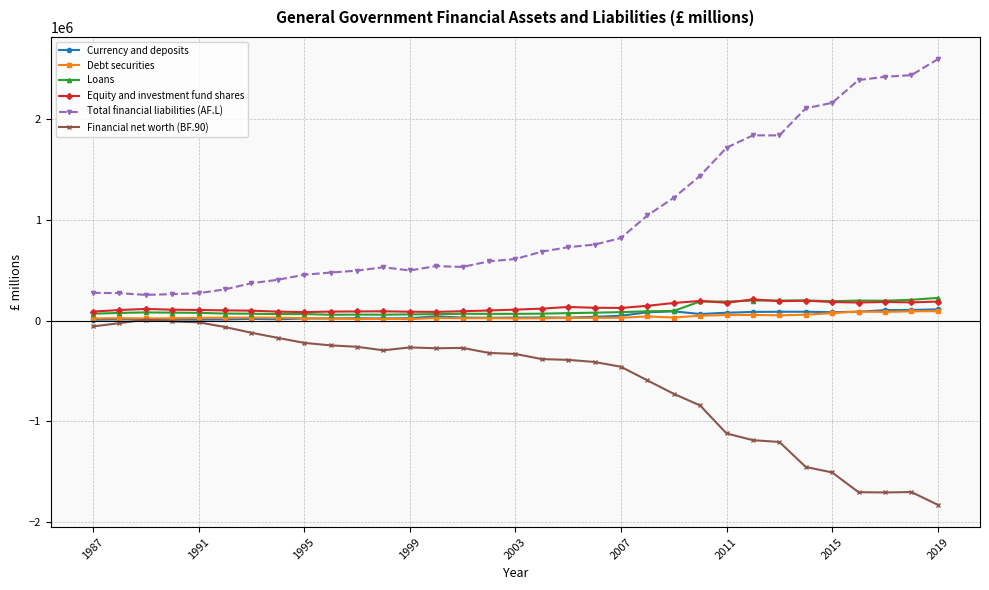

How many lines are shown in the chart?

6